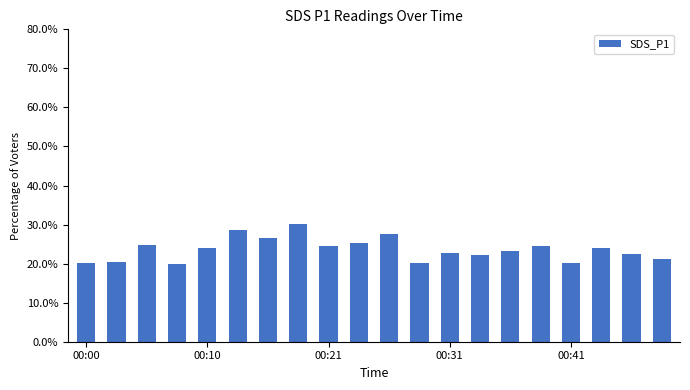

What is the value of the 17th bar from the left?

20.2